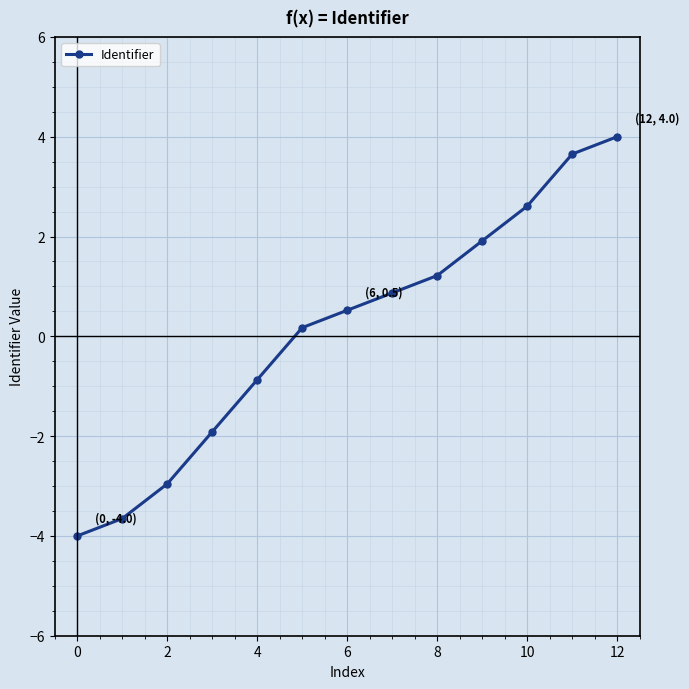

What is the difference between the maximum and minimum values?

8.0